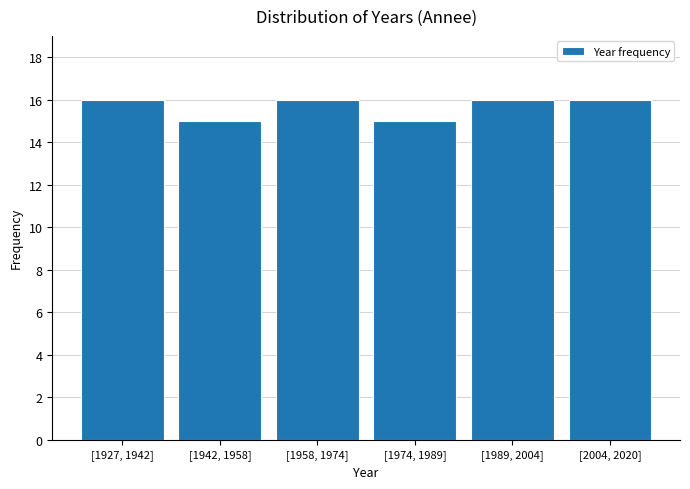

Reading right to left, list all the values displayed in this chart.

16	16	15	16	15	16